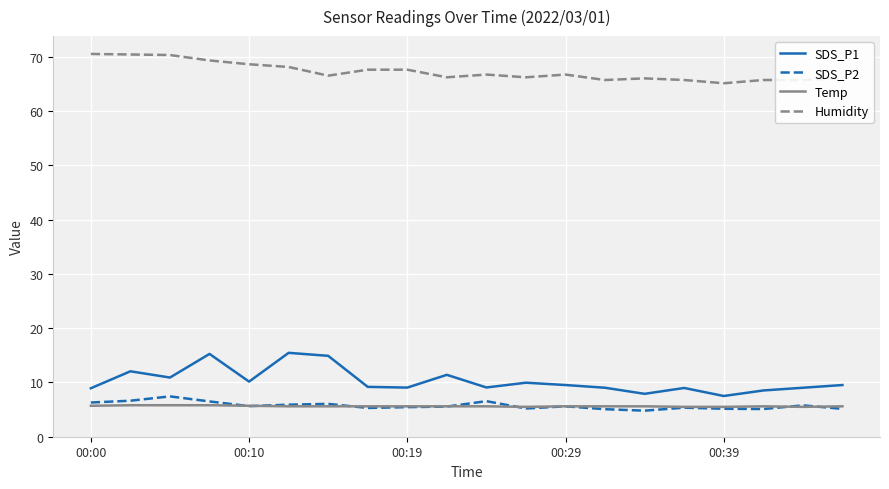

What is the lowest value of the Humidity series?

65.1